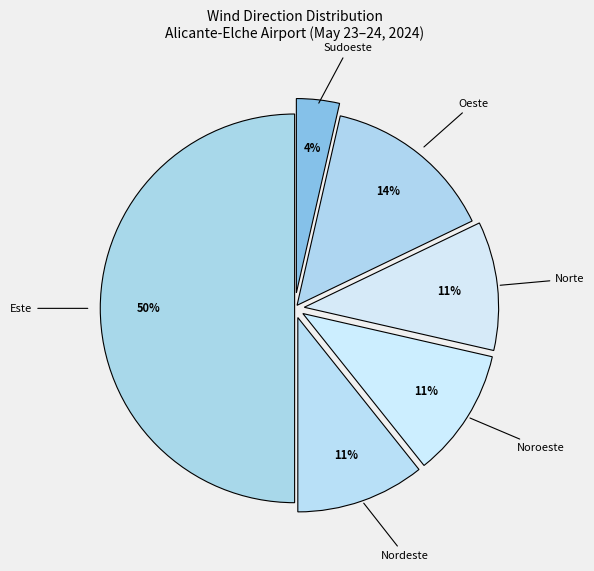

Does any single category account for the majority?

No